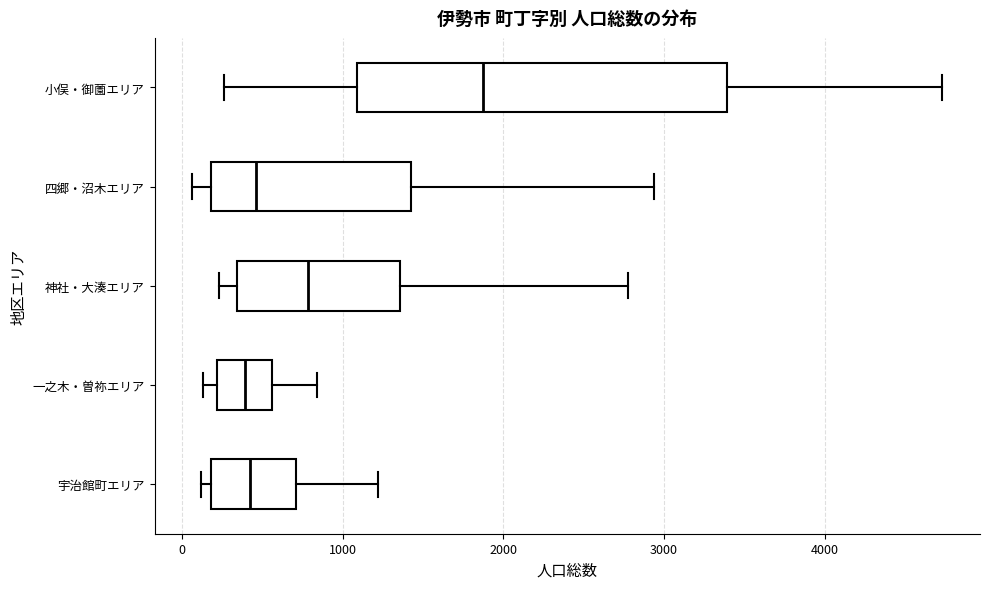

Reading bottom to top, read every box against the x-axis: the position of its median line, the range the box covers, and the ends of its whiskers. The values are not printed on the chart, so give them approximately, as read against the axis.

宇治館町エリア: median 400, box 200 to 700, whiskers 100 to 1200
一之木・曽祢エリア: median 400, box 200 to 600, whiskers 100 to 800
神社・大湊エリア: median 800, box 300 to 1400, whiskers 200 to 2800
四郷・沼木エリア: median 500, box 200 to 1400, whiskers 100 to 2900
小俣・御薗エリア: median 1900, box 1100 to 3400, whiskers 300 to 4700